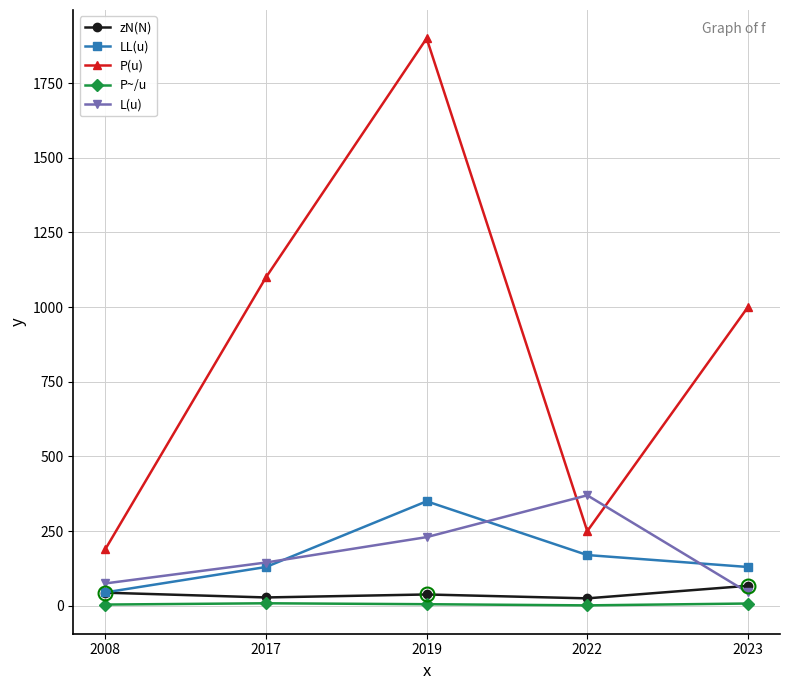

True or false: P(u) has more than 2 interior local peaks.

False